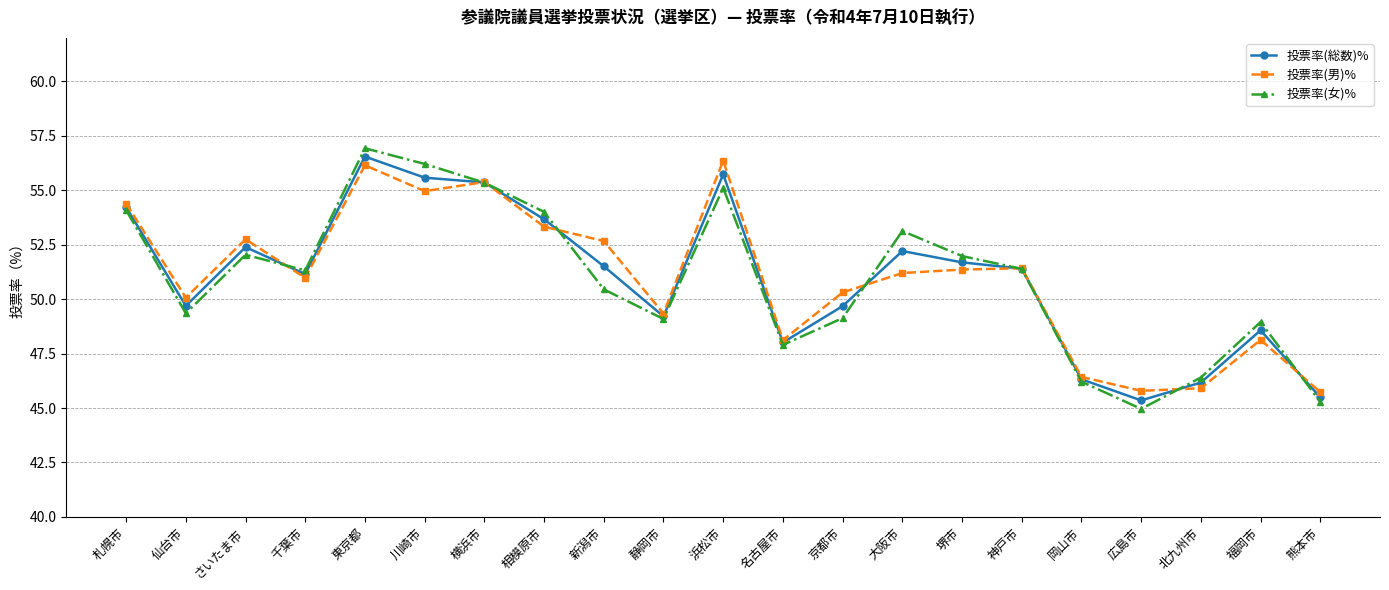

True or false: 投票率(女)% has a value of 55.1 at 浜松市.

True